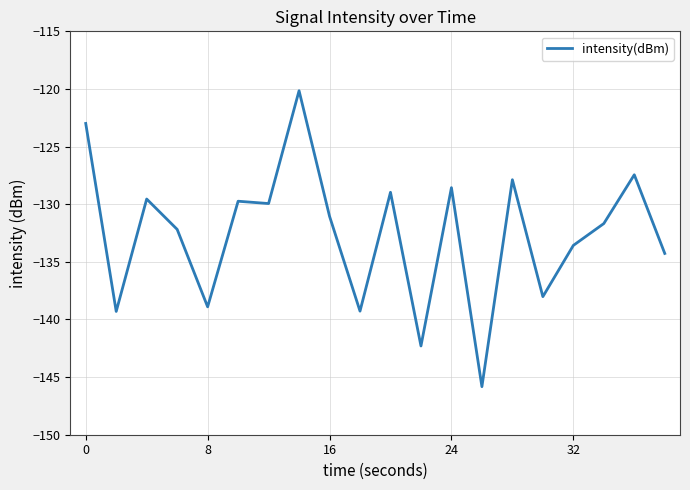

What is the difference between the maximum and minimum values?

25.7